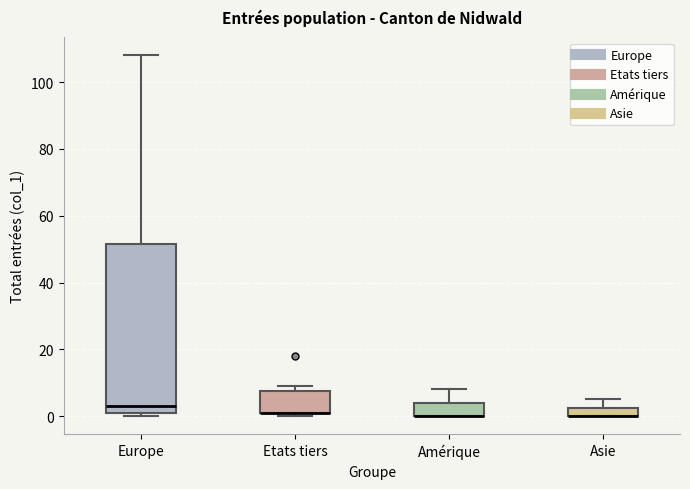

Comparing the boxes themselves (not the whiskers), which one is the tallest?

Europe